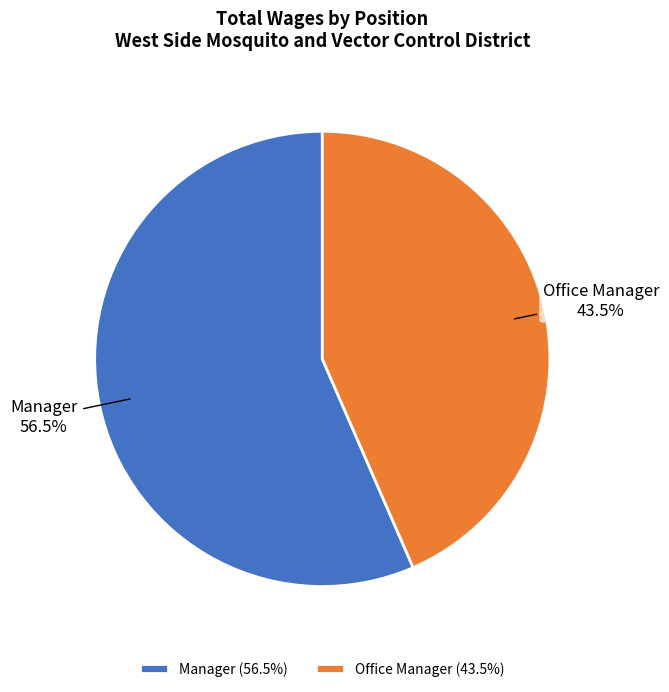

To the nearest percent, what is the difference between the Manager and Office Manager slice percentages?

13%